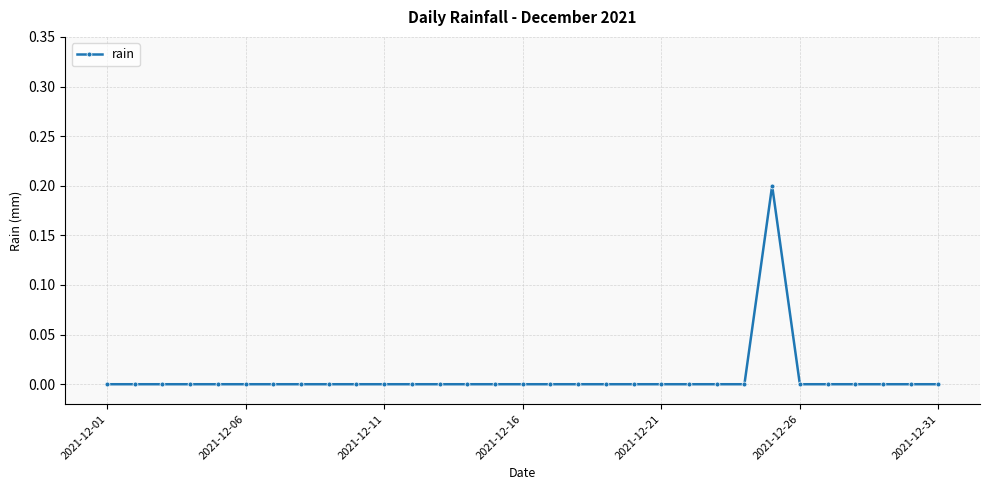

How many values are between 0 and 1?

31